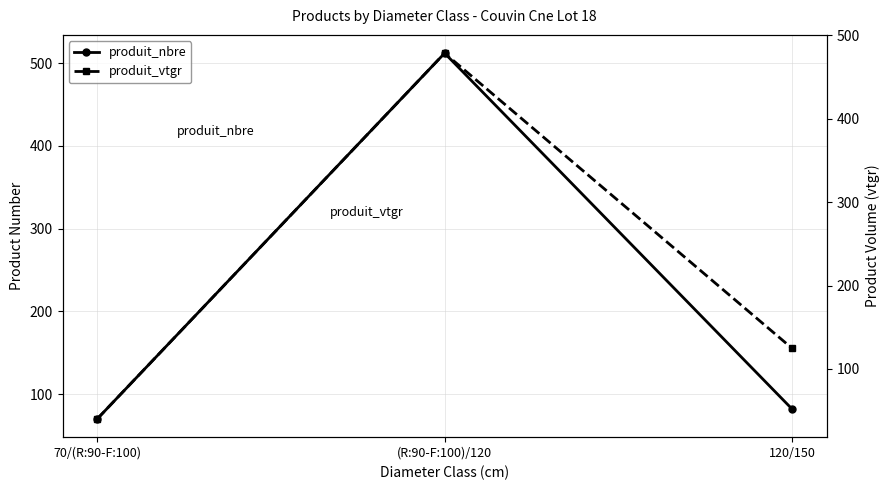

The value of produit_vtgr at 70/(R:90-F:100) is 71.0. True or false?

False